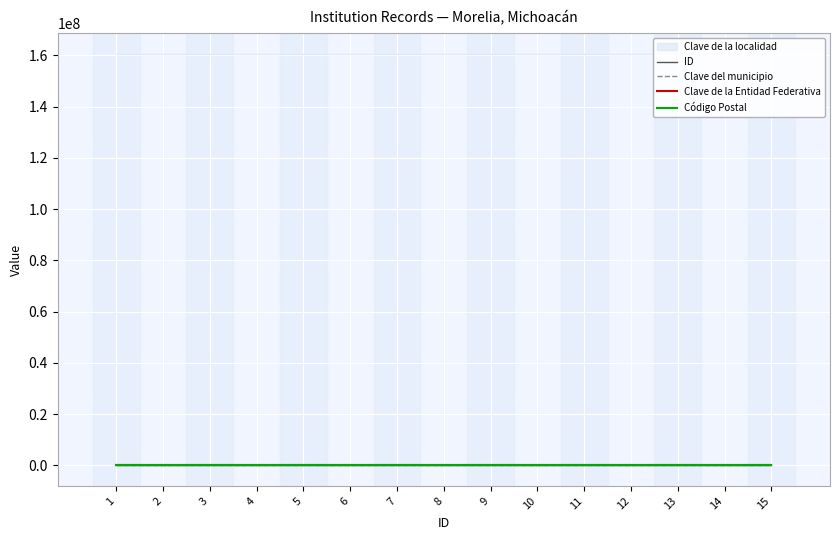

Read the Clave del municipio value at 3.

53